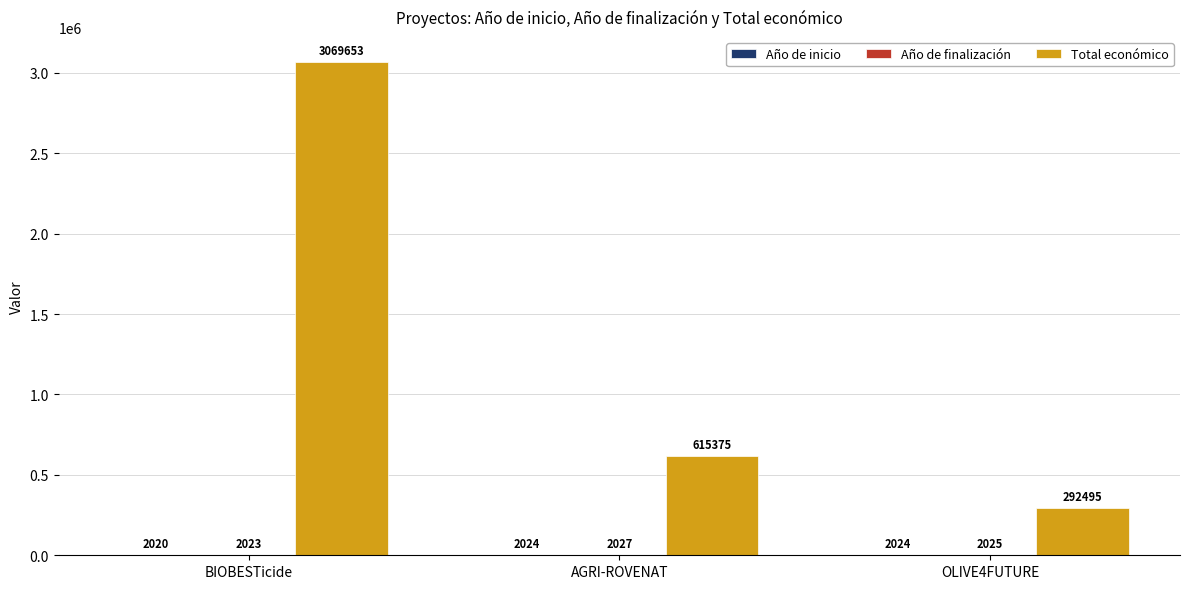

What is the total value across all series at AGRI-ROVENAT?

619426